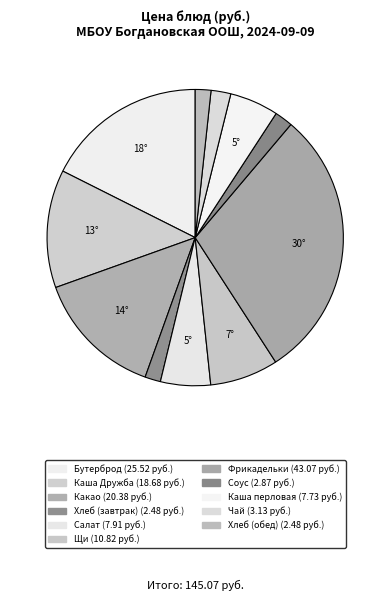

What is the largest slice in the pie chart?

Фрикадельки мясные